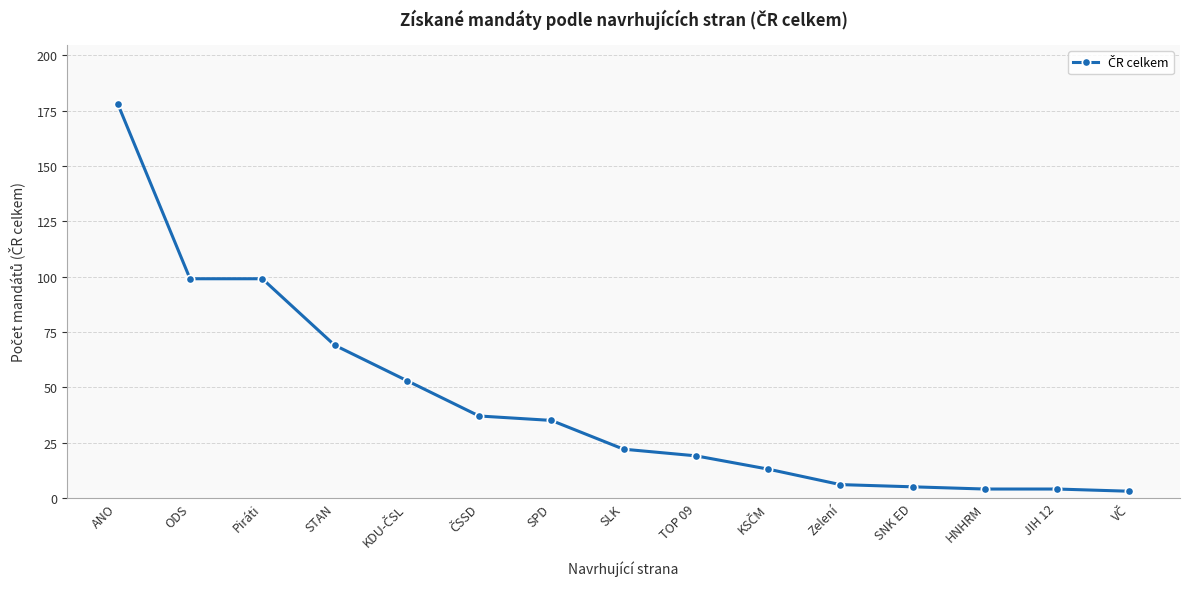

Approximately how many times larger is the value at TOP 09 compared to SPD?

0.5